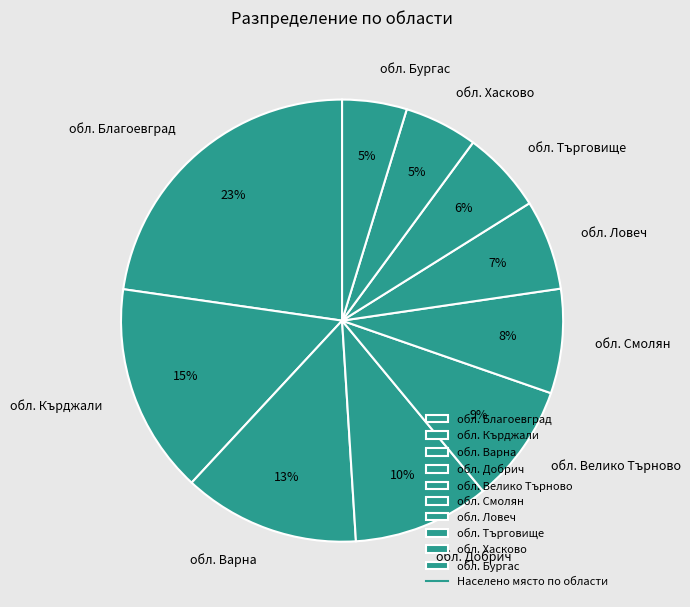

Does обл. Хасково account for over 50% of the chart?

No